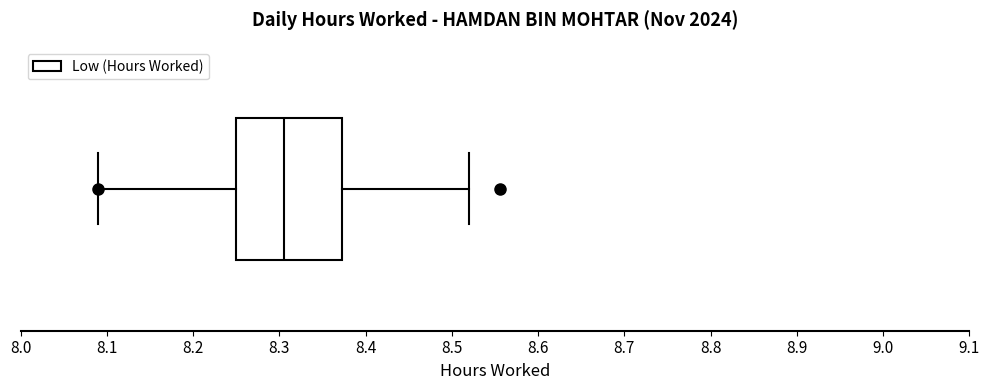

Transcribe this box plot: give where the median line is, the range the box spans, and where the two whiskers end, as read against the x-axis. The values are not printed on the chart, so give them approximately, as read against the axis.

median 8.31, box 8.25 to 8.37, whiskers 8.09 to 8.52